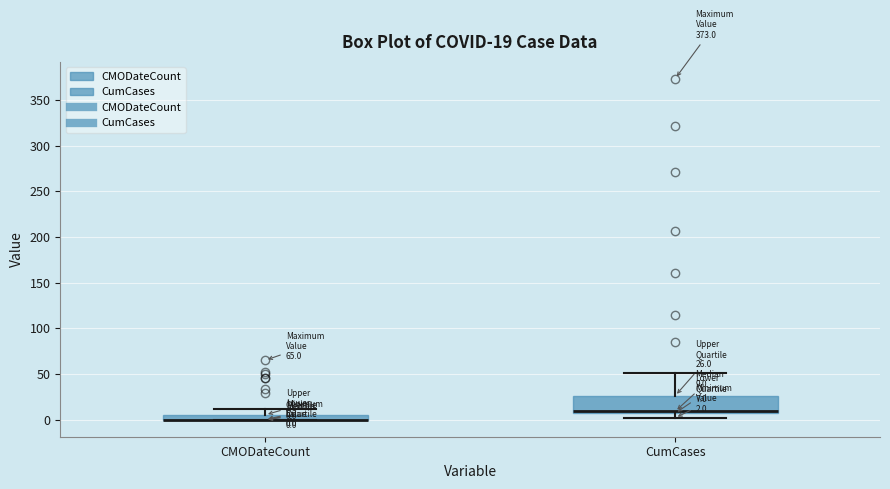

Comparing the boxes themselves (not the whiskers), which one is the tallest?

CumCases